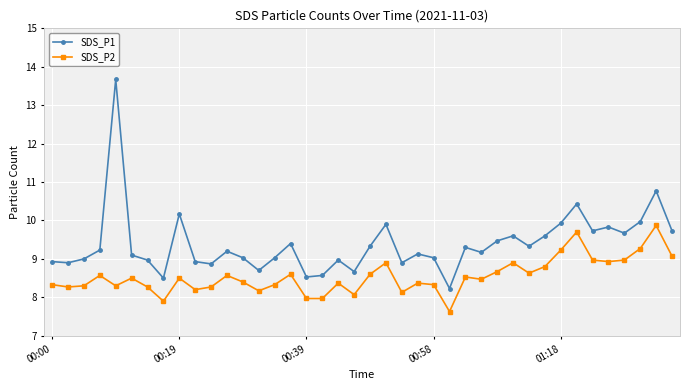

What is the value of the SDS_P1 point at the 2nd from the left?

8.9